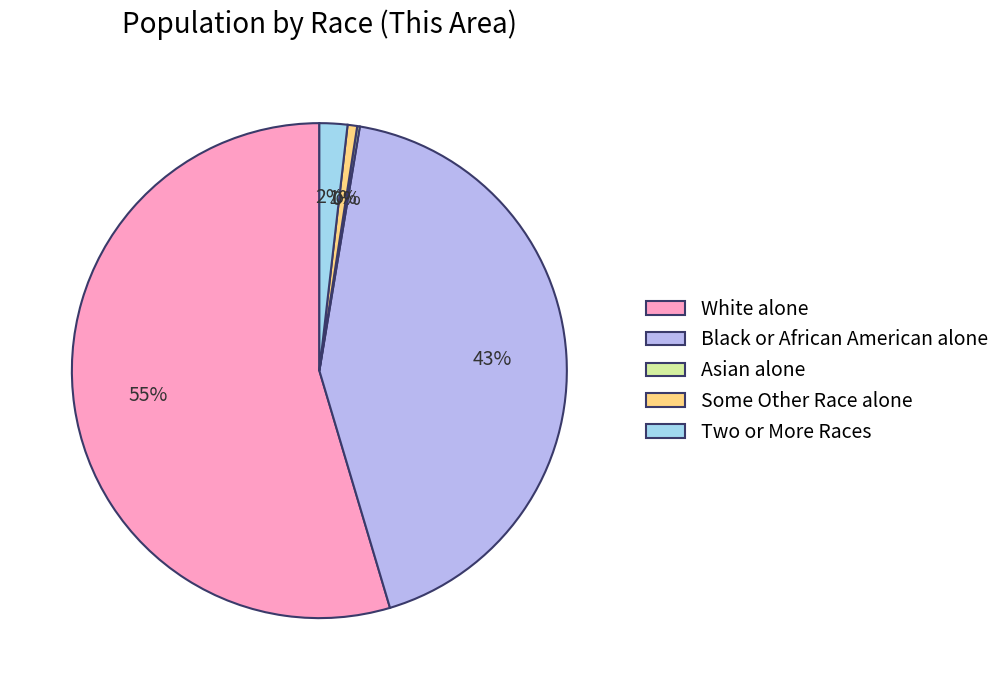

Is the sum of Some Other Race alone and Black or African American alone greater than half?

No